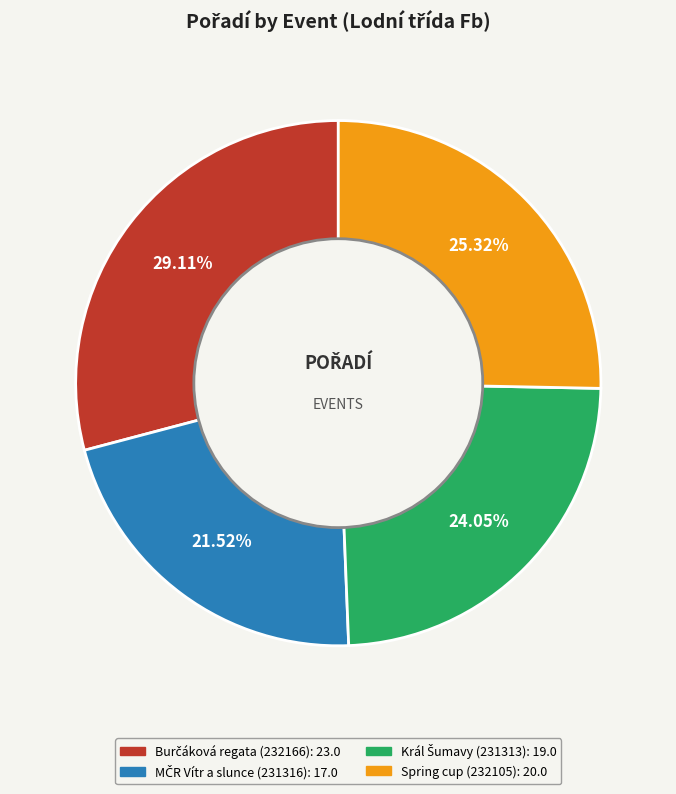

How many segments does this pie chart have?

4